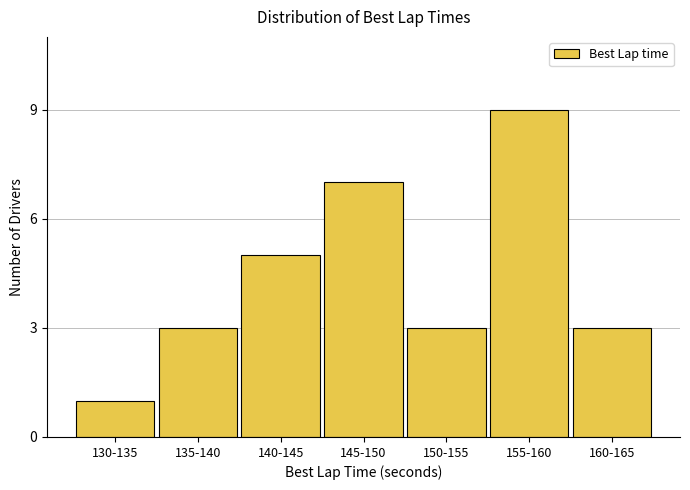

Reading left to right, extract all data points from this chart.

130-135=1	135-140=3	140-145=5	145-150=7	150-155=3	155-160=9	160-165=3